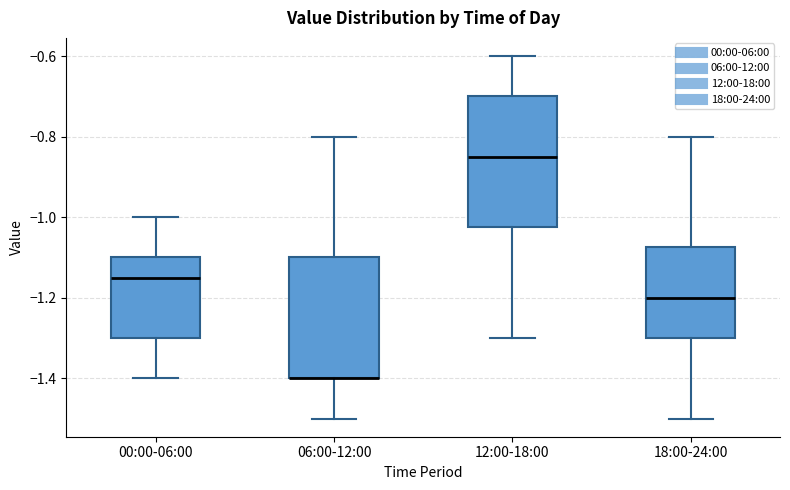

Comparing the boxes themselves (not the whiskers), which one is the tallest?

12:00-18:00